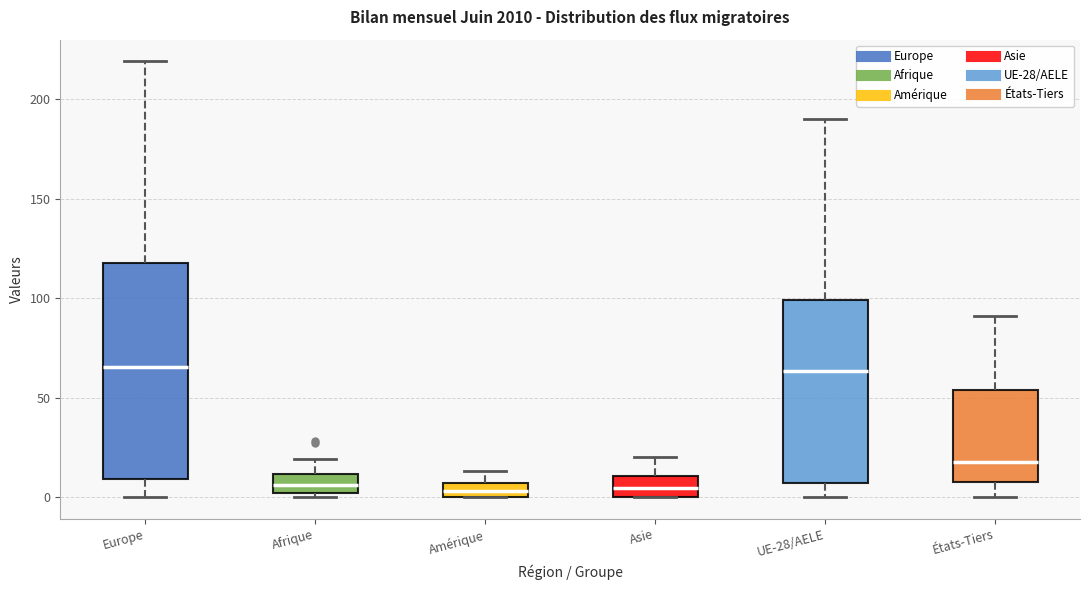

Where does the median line of the box for Asie sit on the y-axis? The values are not printed on the chart, so give them approximately, as read against the axis.

5